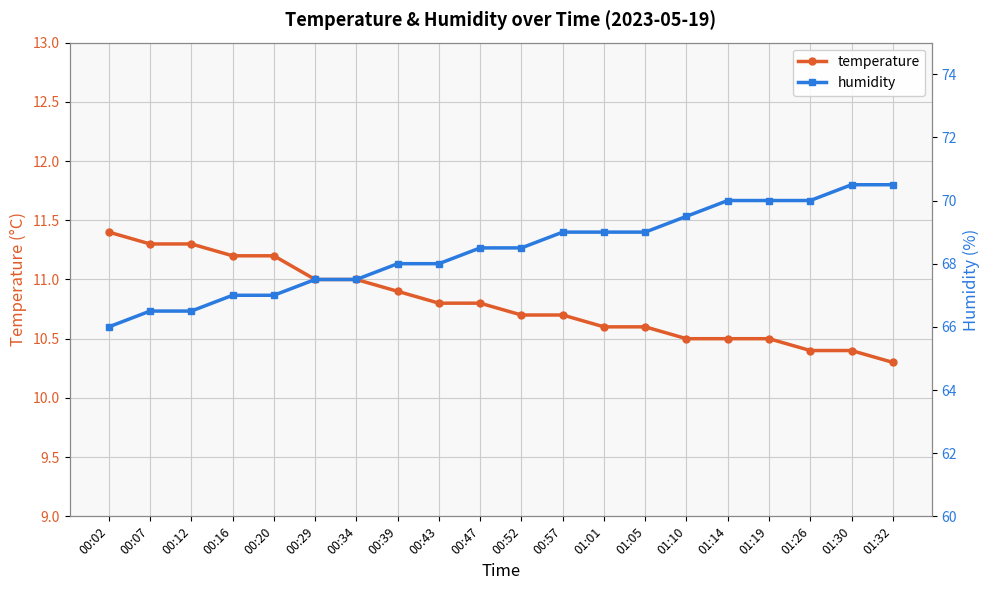

Rank the series by their average value, from lowest to highest.

temperature, humidity